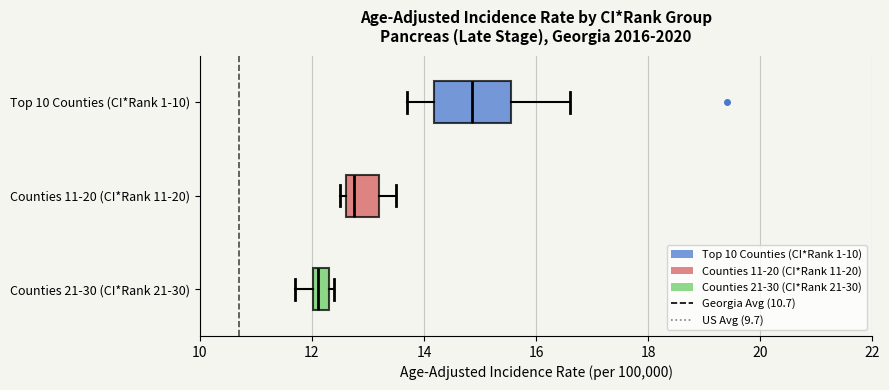

Comparing the boxes themselves (not the whiskers), which one is the widest?

Top 10 Counties (CI*Rank 1-10)